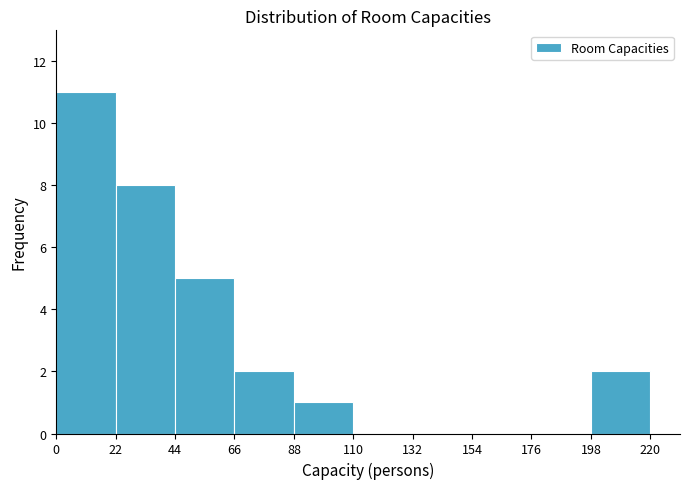

What is the height of the bar covering 66 to 88 on the x-axis? The values are not printed on the chart, so give them approximately, as read against the axis.

2